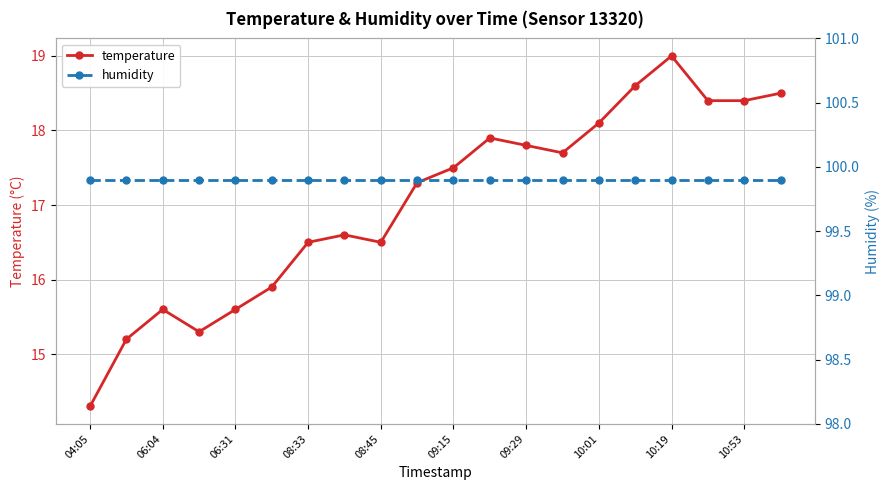

How many values in the temperature series exceed 17?

11